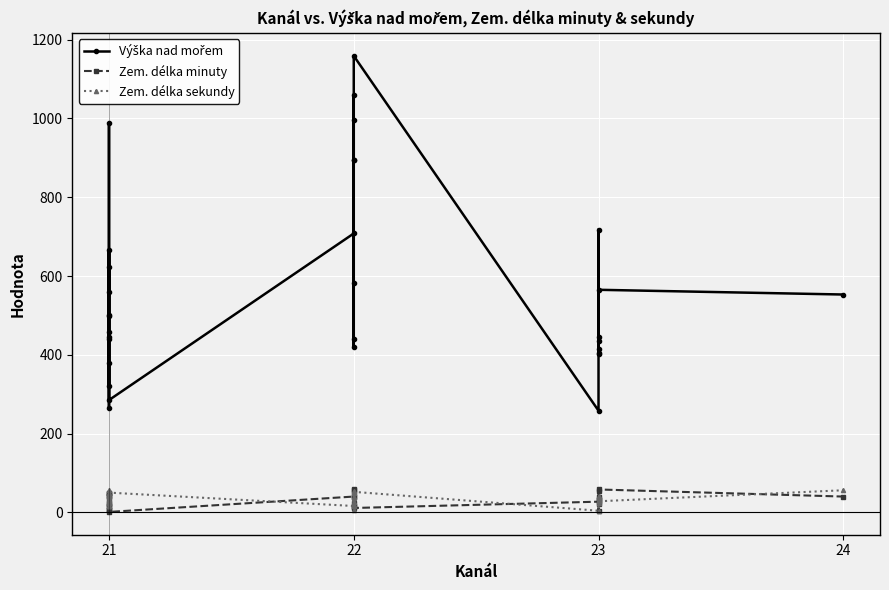

What is the label of the 8th point from the right?

23